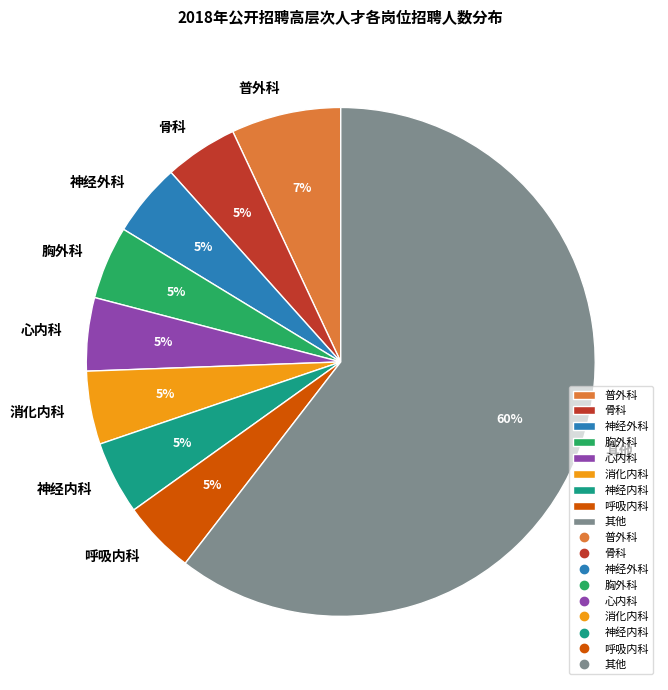

How many slices are in this pie chart?

9